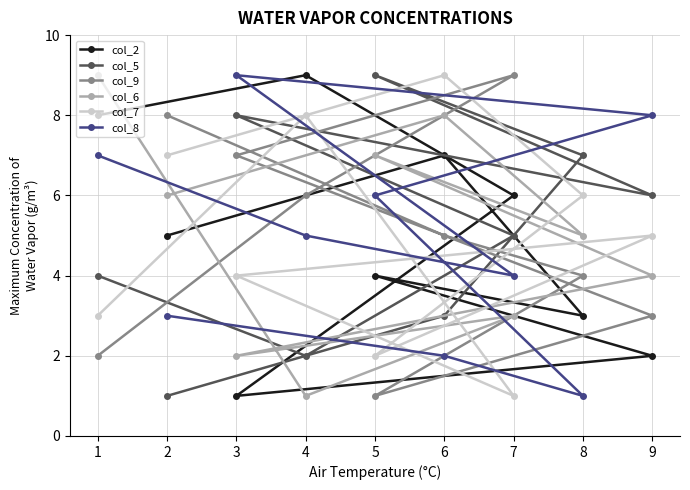

How many intersections are there between col_6 and col_8?

2